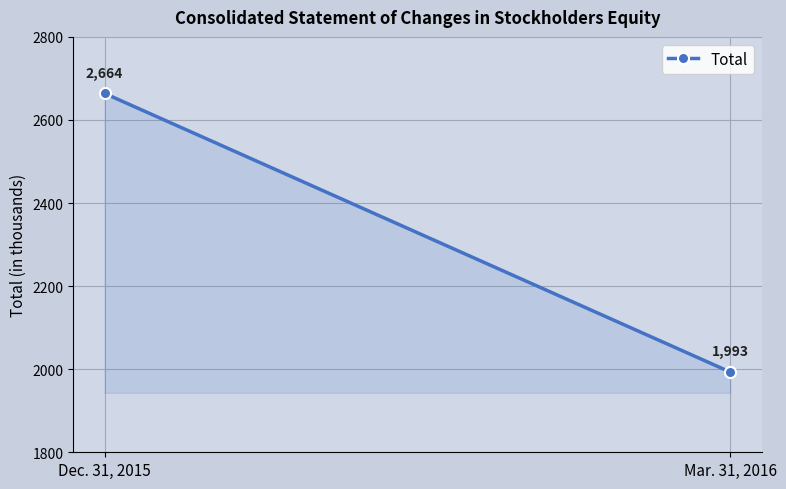

At which category does the chart reach its peak across all series?

Dec. 31, 2015